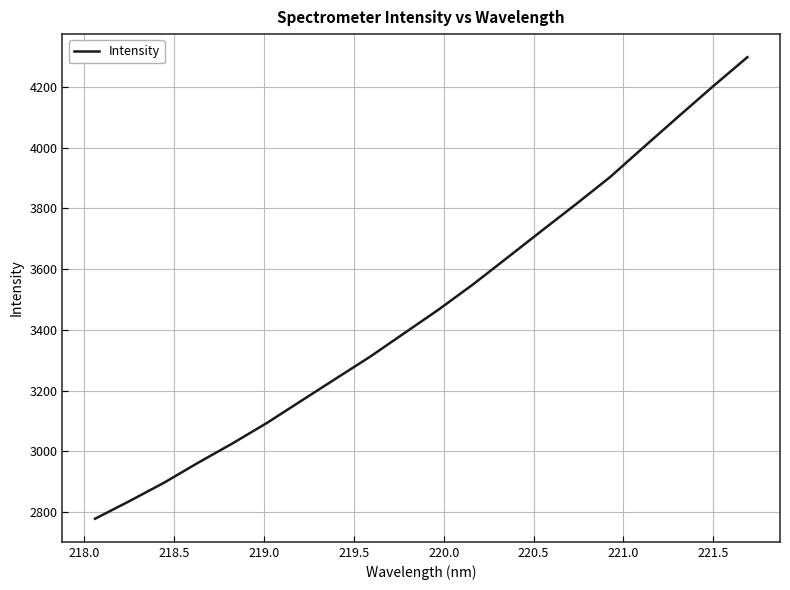

What is the greatest value displayed?

4297.3